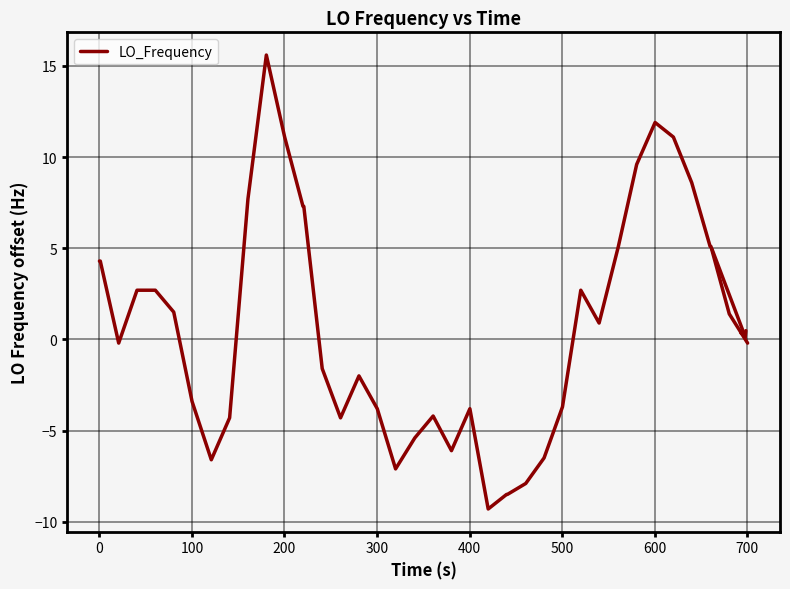

What is the greatest value displayed?

15.6